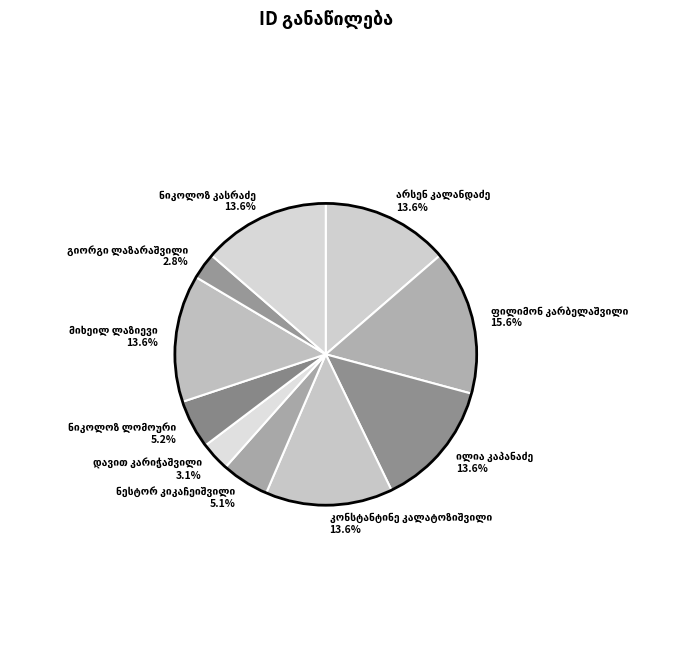

Is there any slice that represents more than half of the pie?

No